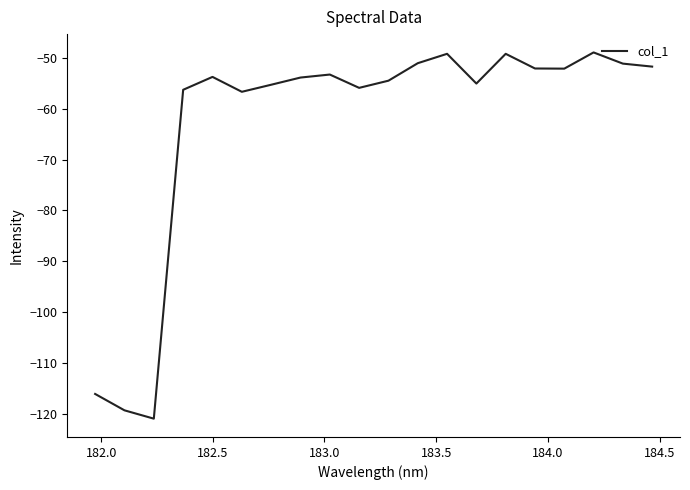

How many categories are shown in the chart?

20